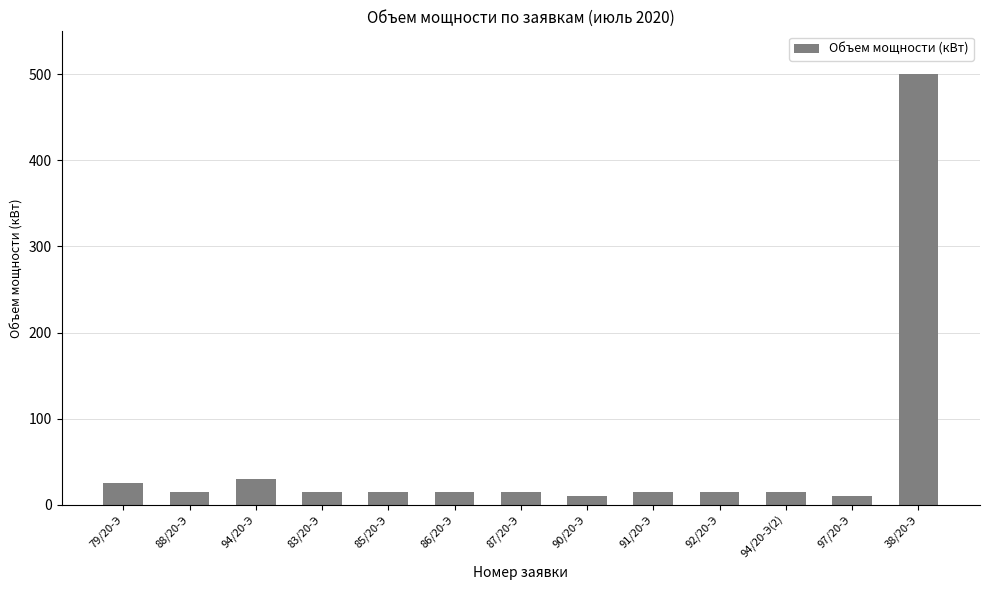

What is the smallest value displayed?

10